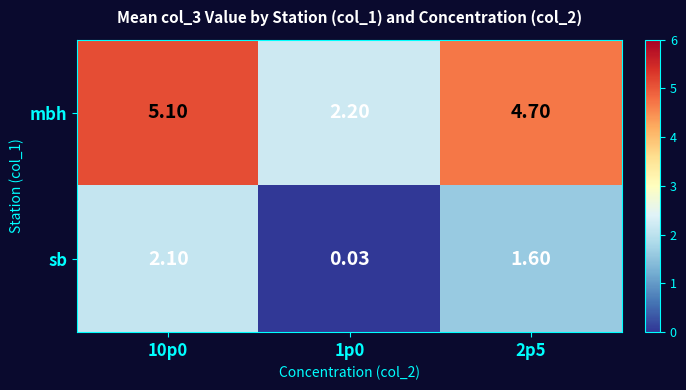

Which series has the largest range (max minus min)?

mbh